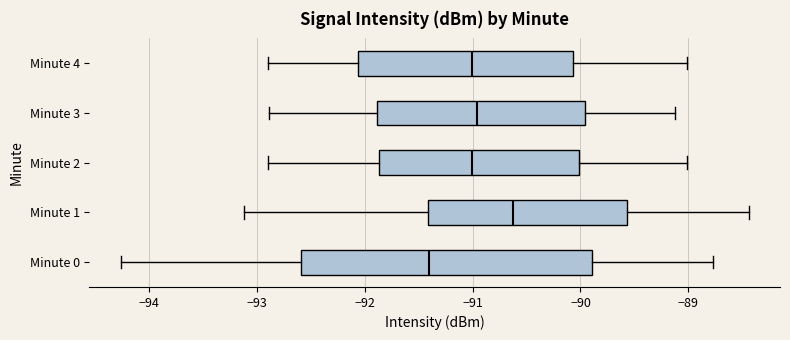

Where is the right edge of the box for Minute 0 on the x-axis? The values are not printed on the chart, so give them approximately, as read against the axis.

-89.9